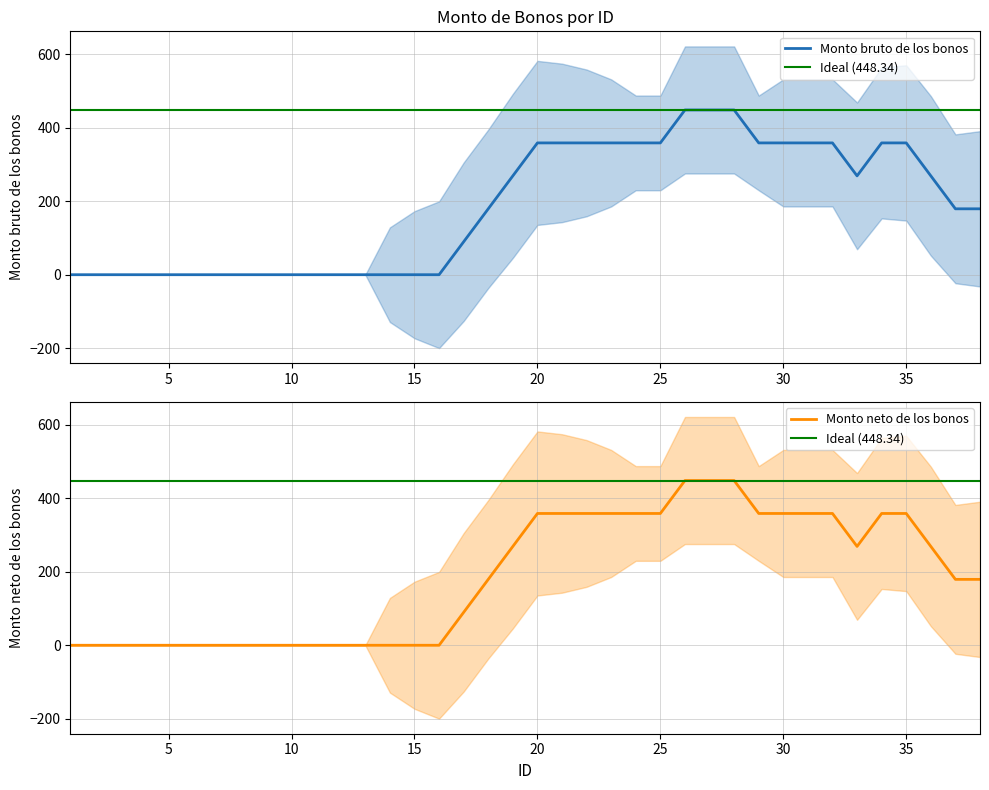

What is the highest value of the Monto bruto de los bonos series?

448.3